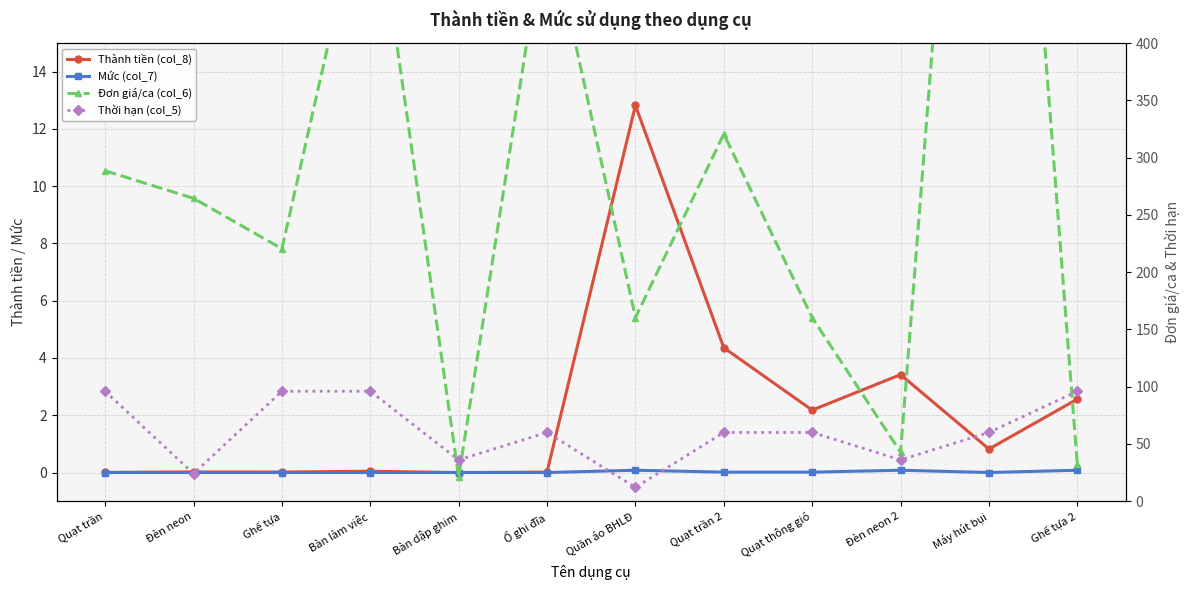

Rank the categories by Thành tiền (col_8) value from lowest to highest.

Bàn dập ghim, Quạt trần, Ổ ghi đĩa, Ghế tựa, Đèn neon, Bàn làm việc, Máy hút bụi, Quạt thông gió, Ghế tựa 2, Đèn neon 2, Quạt trần 2, Quần áo BHLĐ